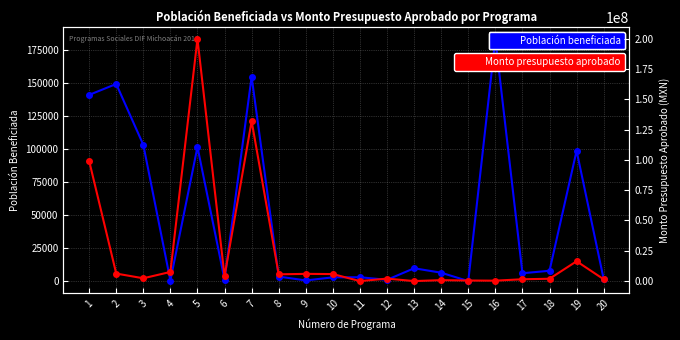

Which series has the largest total across all categories?

Monto presupuesto aprobado